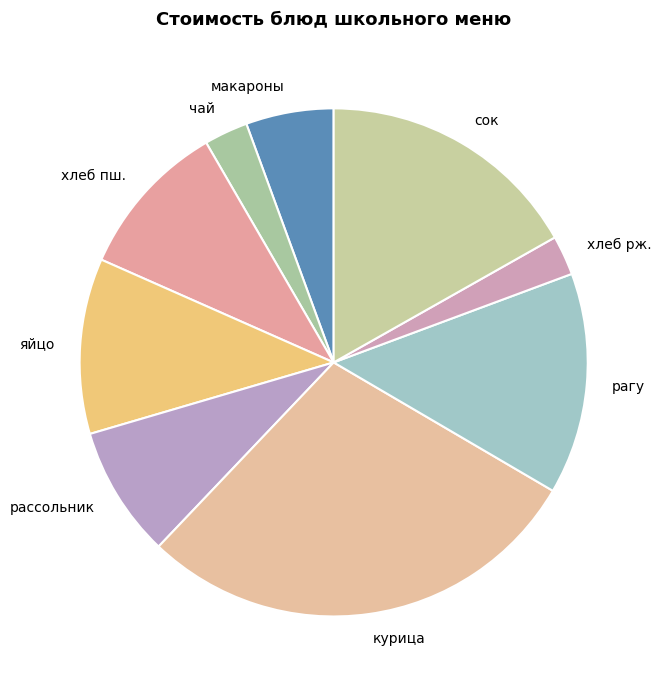

Which slice is the largest?

курица